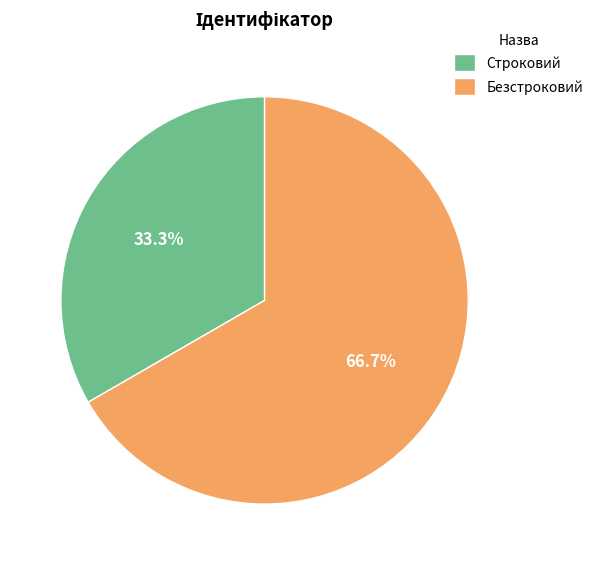

To the nearest percent, what percentage of the pie is Безстроковий?

67%